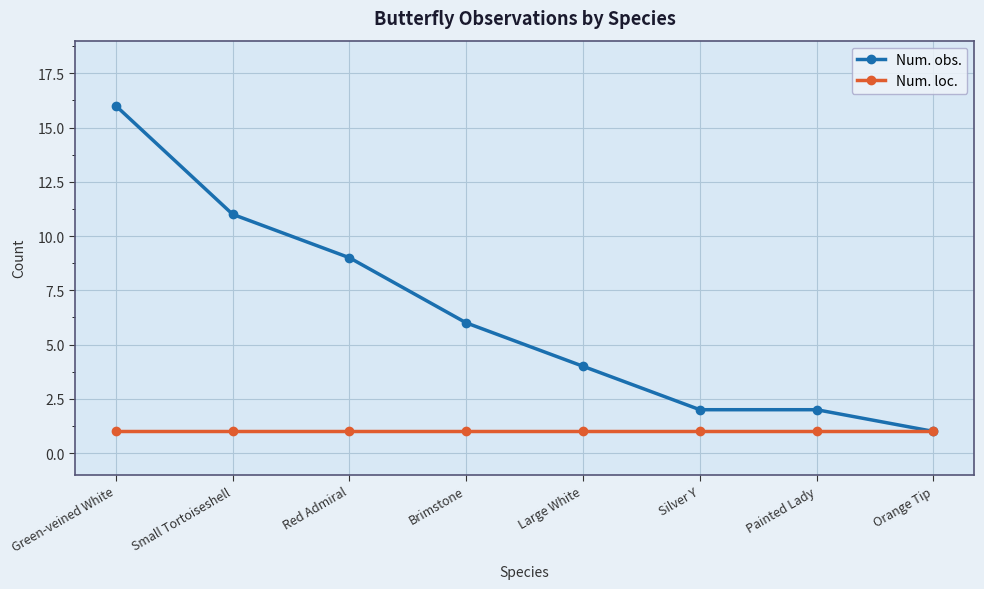

Does the chart display data point markers on the line(s)?

Yes